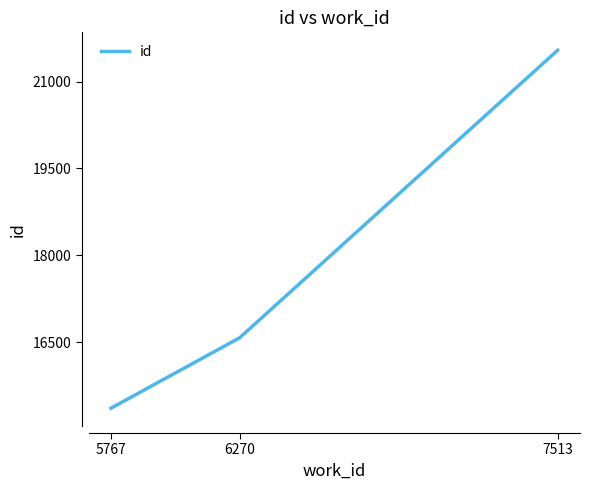

Count the values in the range 15364 to 21540.

3